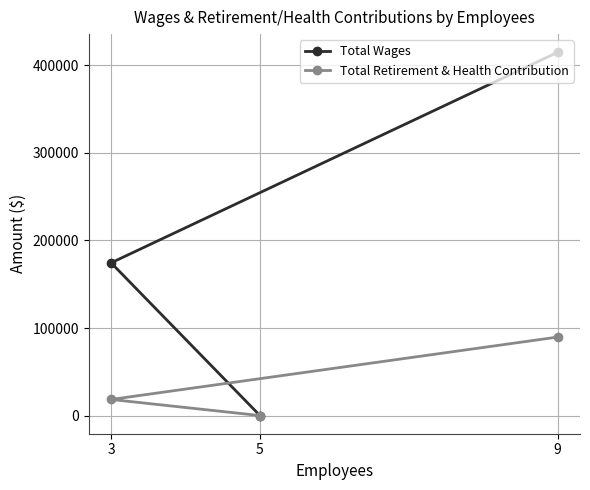

Rank the series at 3 from lowest to highest value.

Total Retirement & Health Contribution, Total Wages